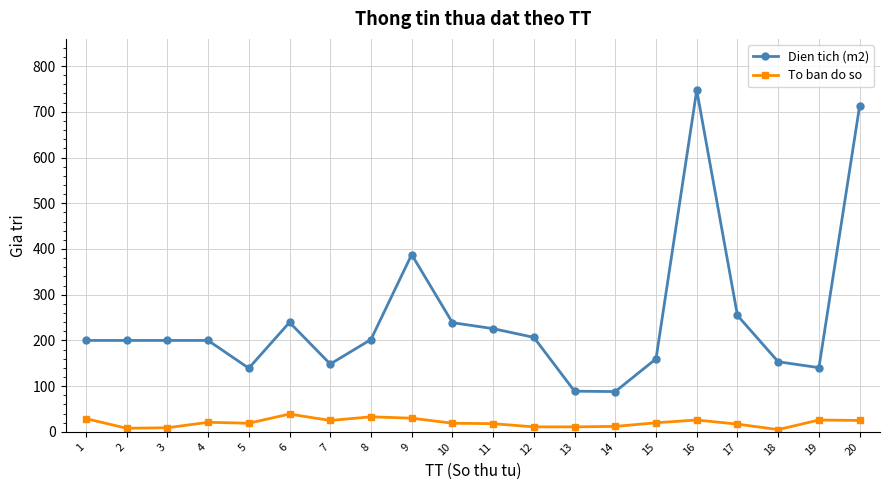

What is the sum of the To ban do so values at 6 and 15?

59.0